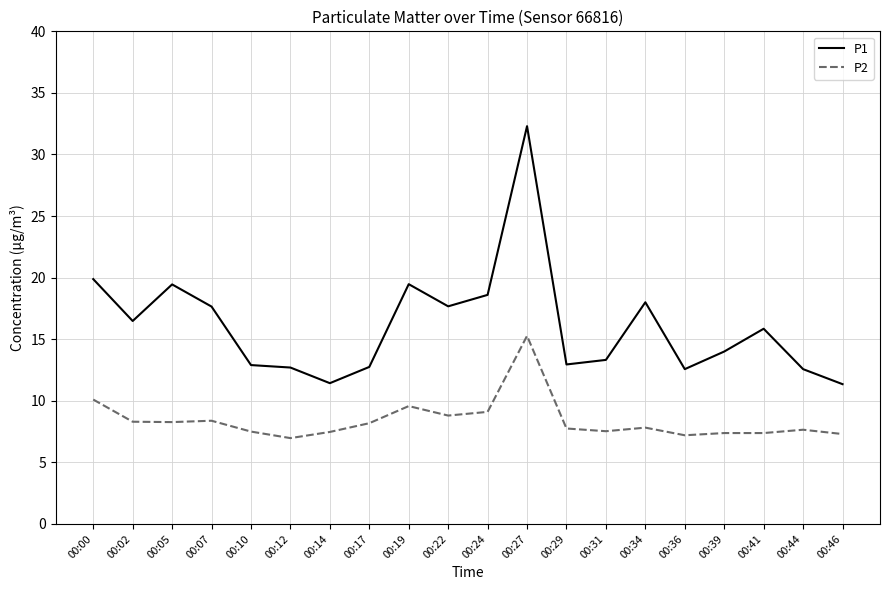

What is the difference between the P1 values at 00:24 and 00:02?

2.1